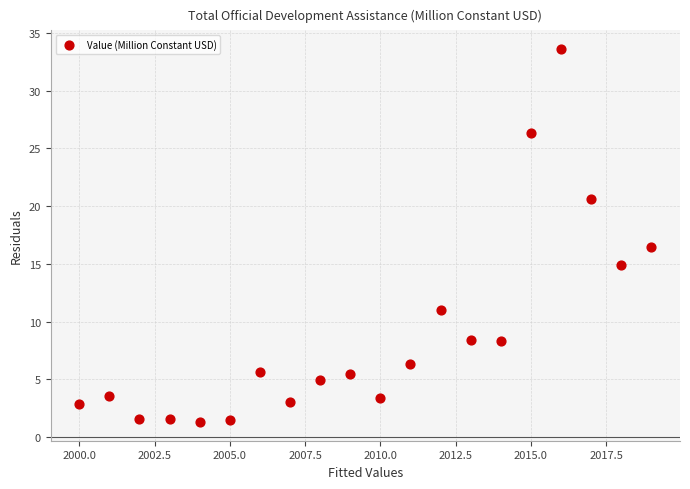

What Y value in the scatter plot is closest to 17?

16.5